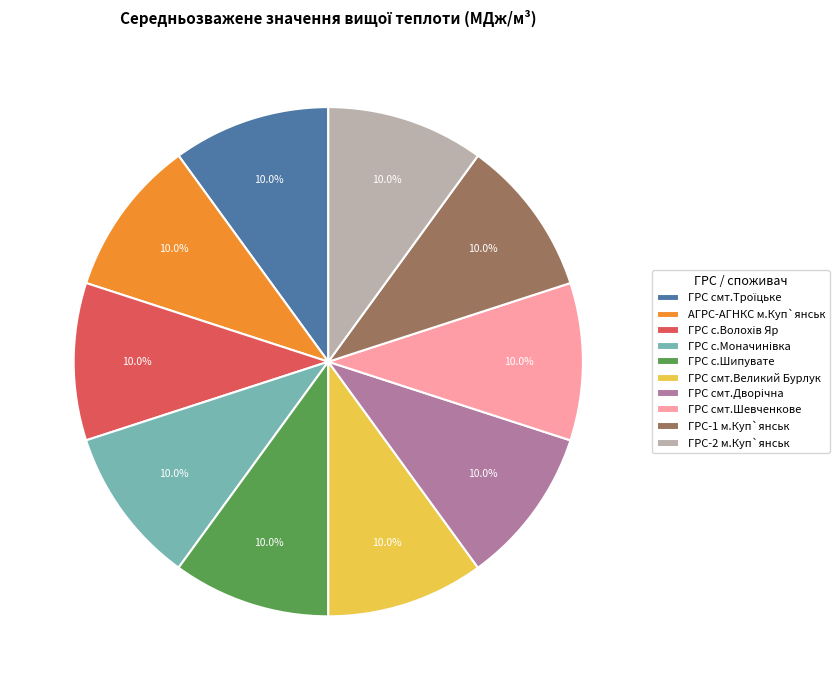

What percentage is the ГРС смт.Шевченкове slice, to the nearest percent?

10%